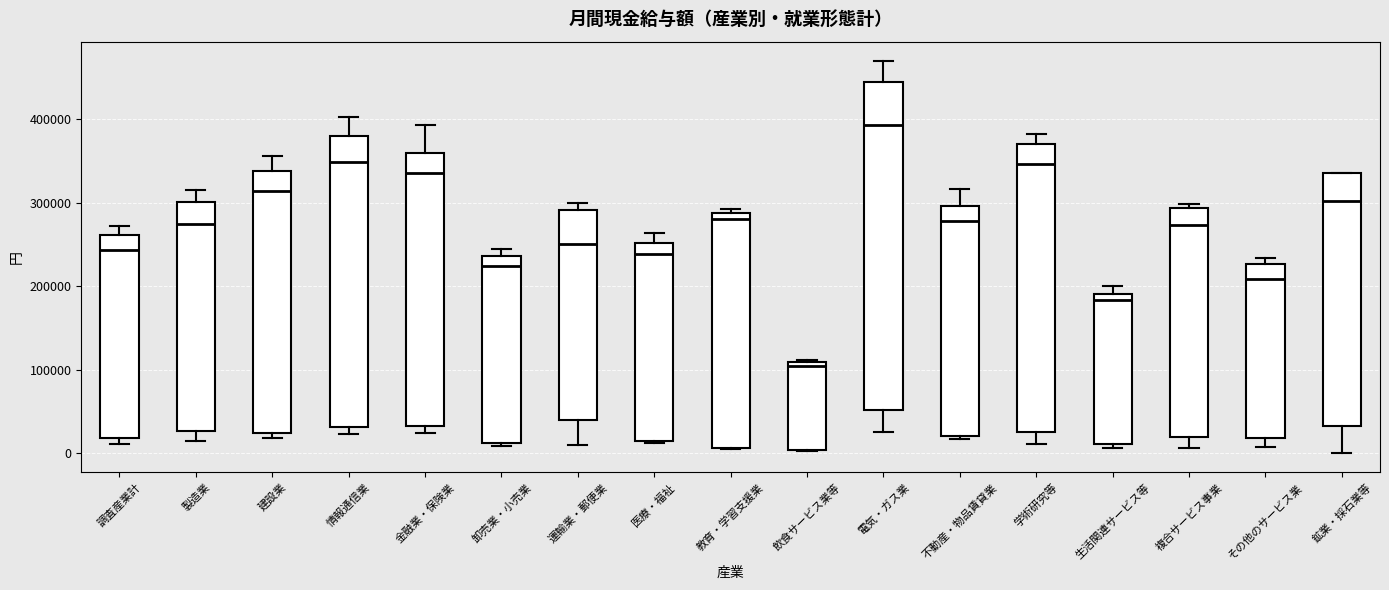

Which box has the highest median line?

電気・ガス業